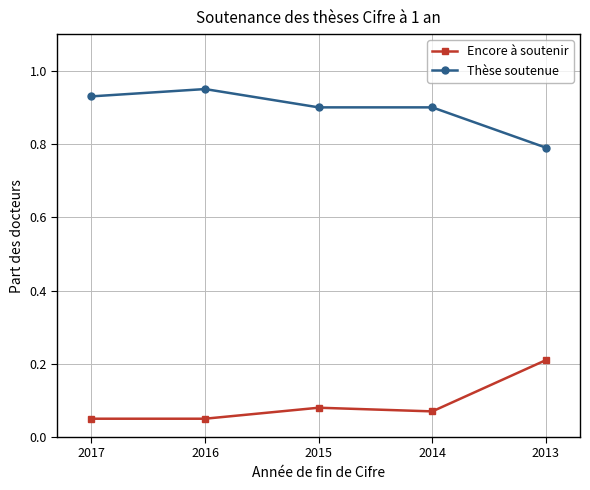

At which category does Thèse soutenue reach its first local peak?

2016